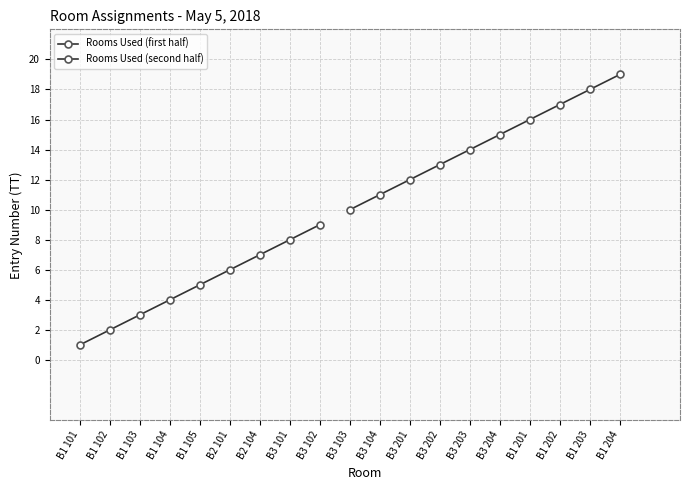

What is the ratio of the value at B1 203 to the value at B3 202?

1.4